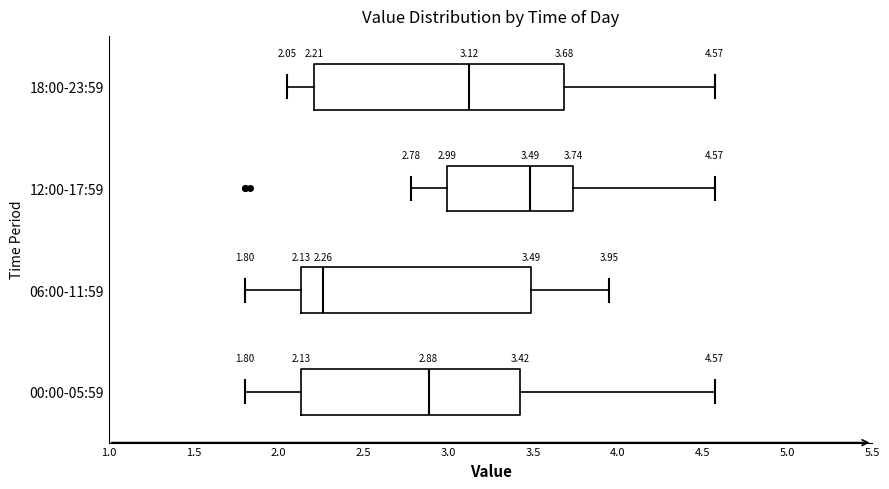

Which box has the furthest to the left median line?

06:00-11:59